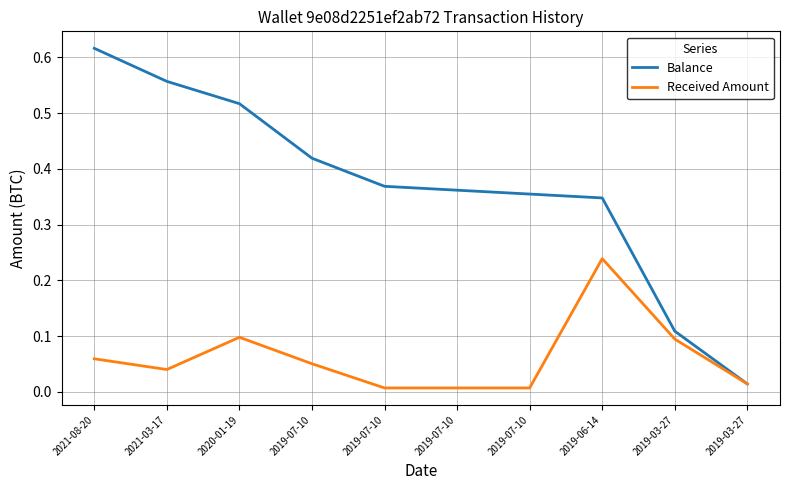

Is this an area chart (filled region under the line)?

No